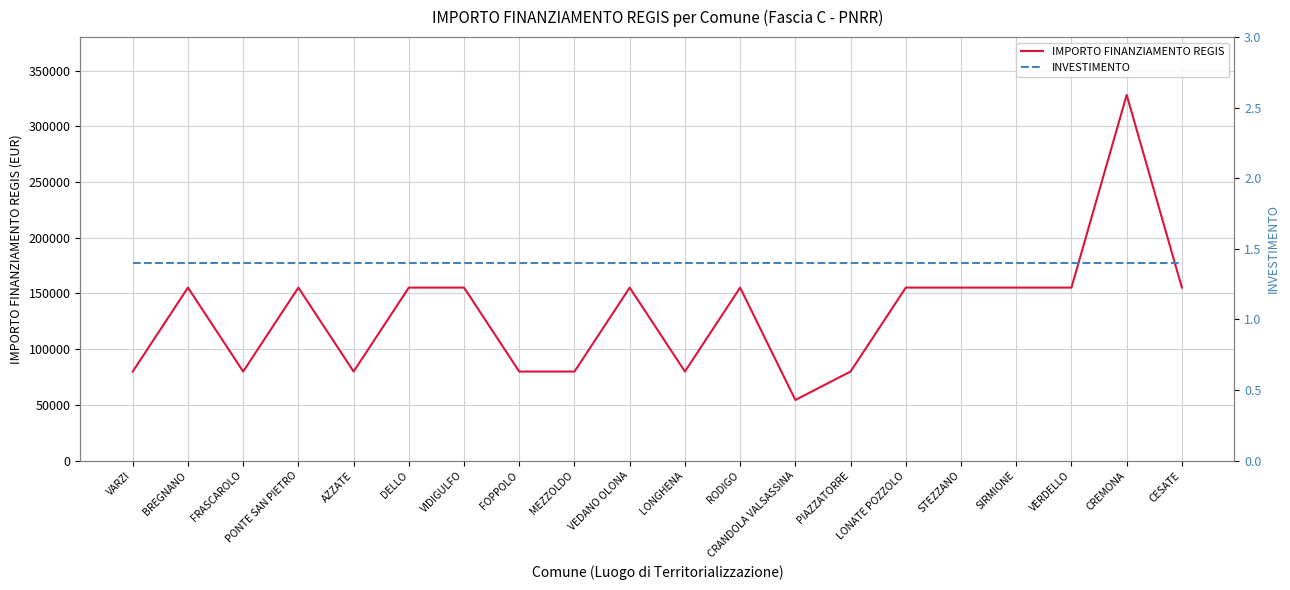

Is the value of INVESTIMENTO at CREMONA greater than the value of IMPORTO FINANZIAMENTO REGIS at FOPPOLO?

No